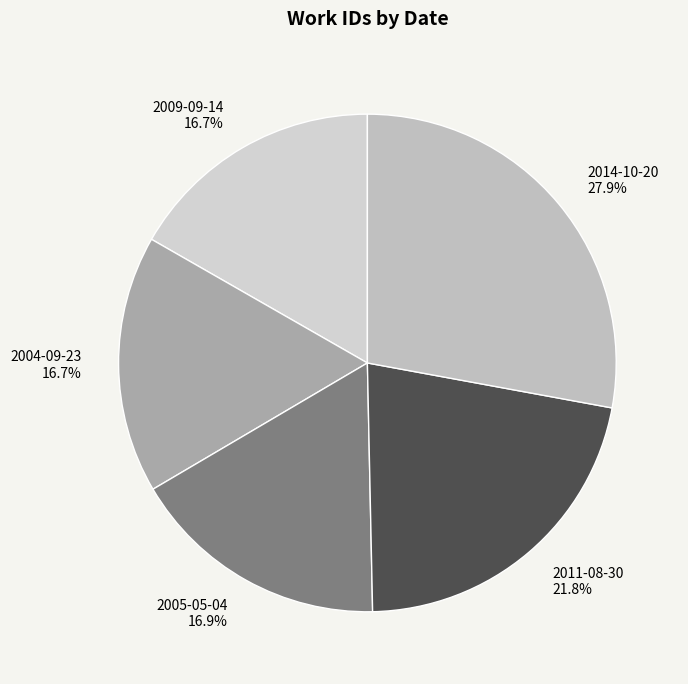

True or false: 2014-10-20 accounts for 36% of the total.

False